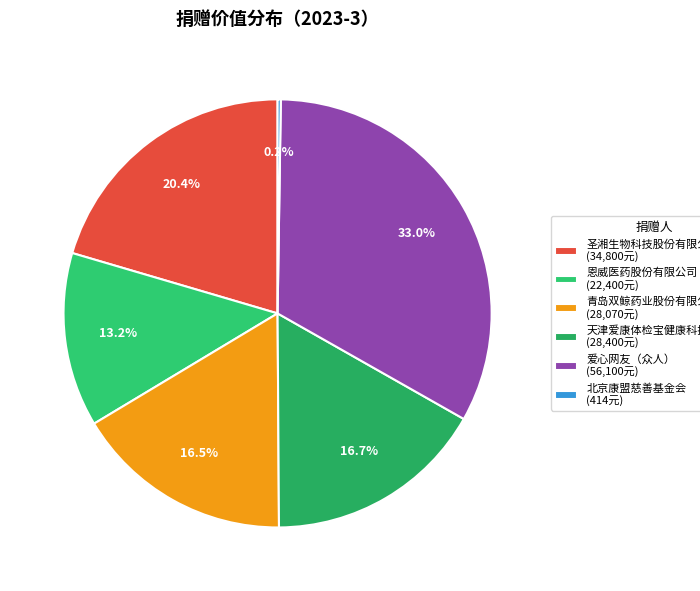

What is the change in value from 青岛双鲸药业股份有限公司 to 爱心网友（众人）?

+28030